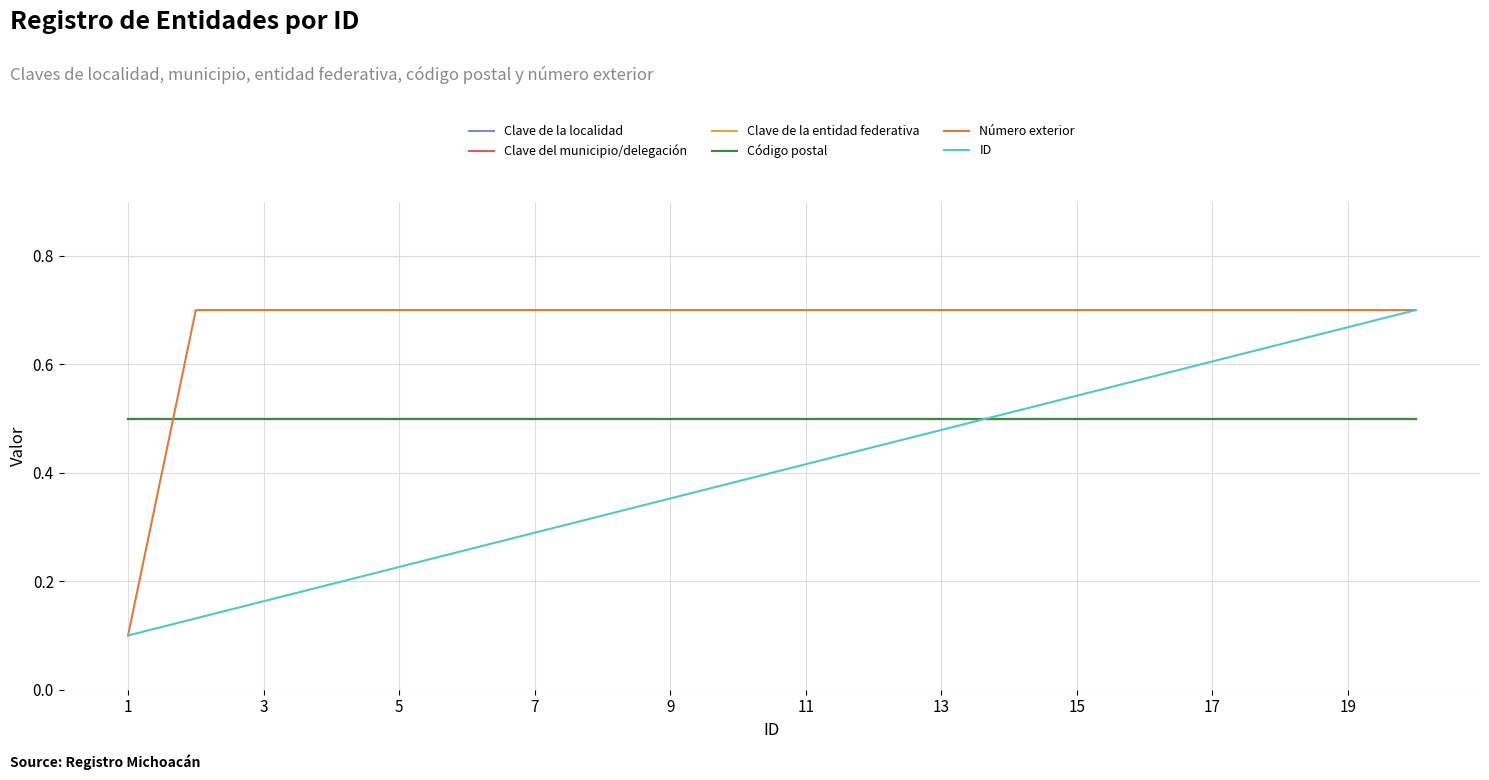

What is the minimum value shown in the chart?

0.1